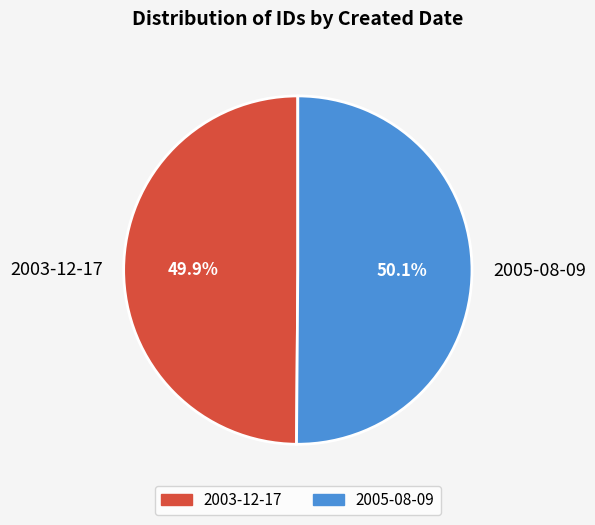

Is there any slice that represents more than half of the pie?

Yes